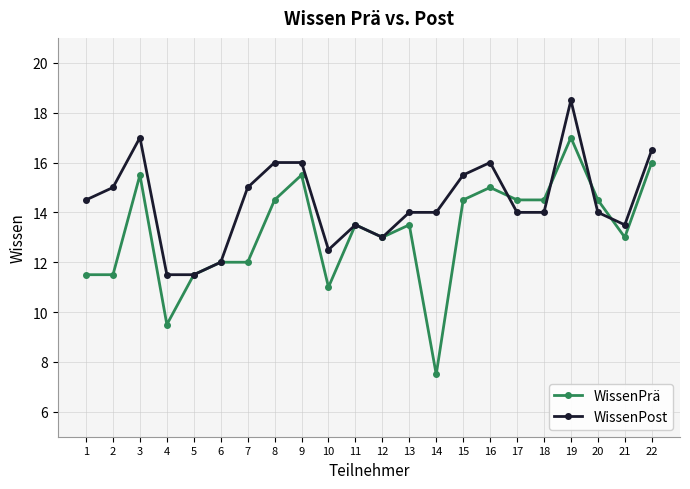

The value of WissenPrä at 9 is 15.5. True or false?

True